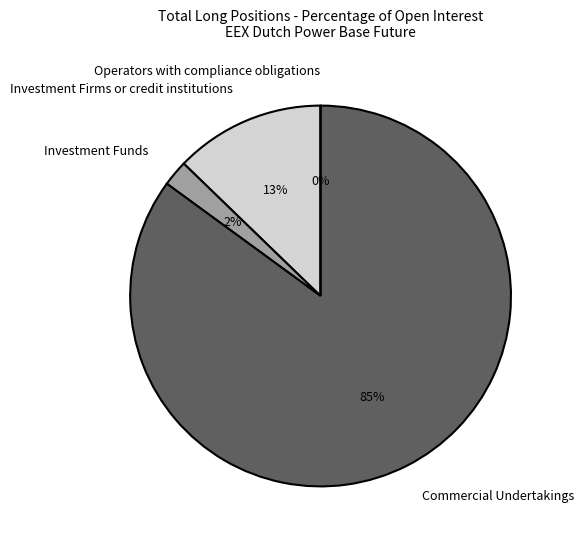

How much of the chart is everything except Investment Firms or credit institutions?

87.2%